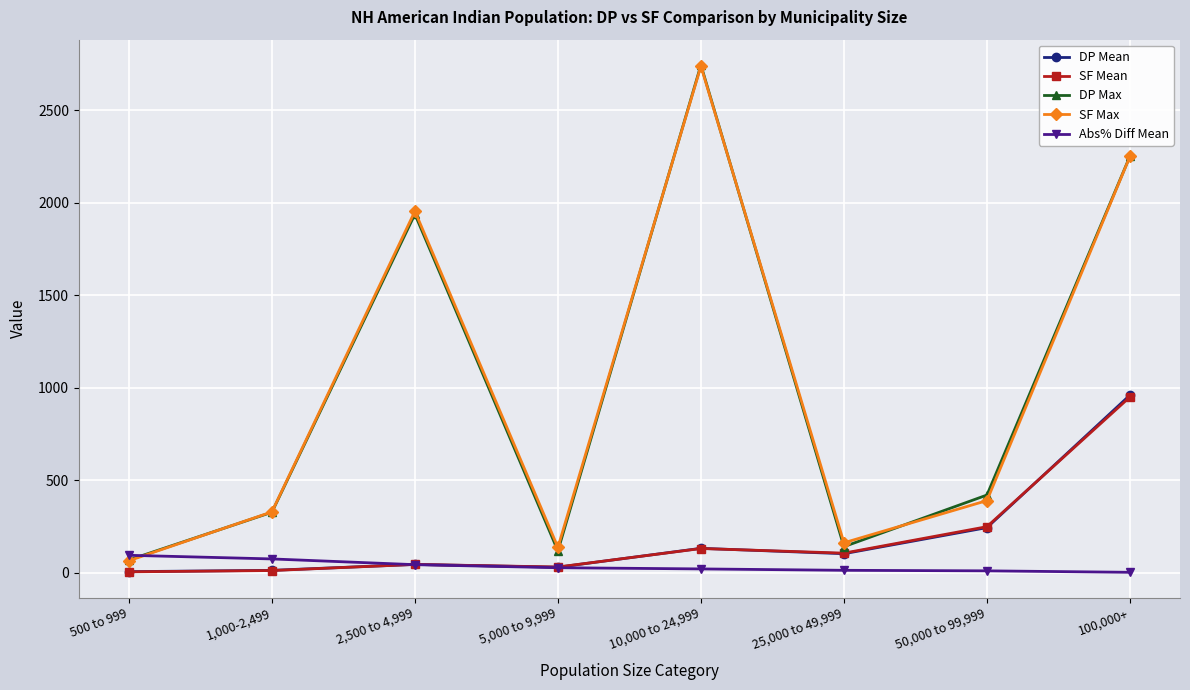

What is the difference between the maximum and minimum values in the SF Max series?

2673.0